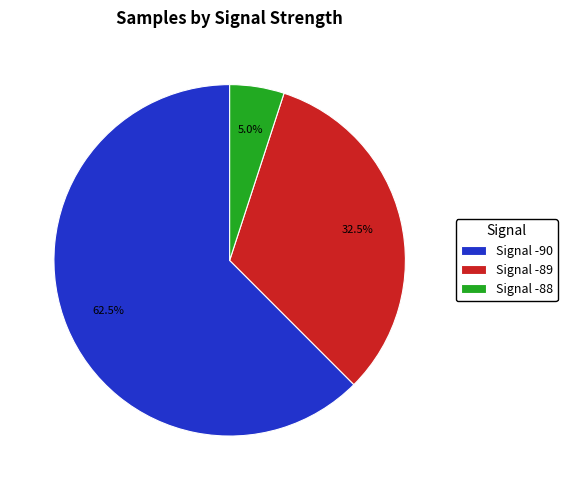

What is the total percentage of Signal -90 and Signal -89?

95.0%